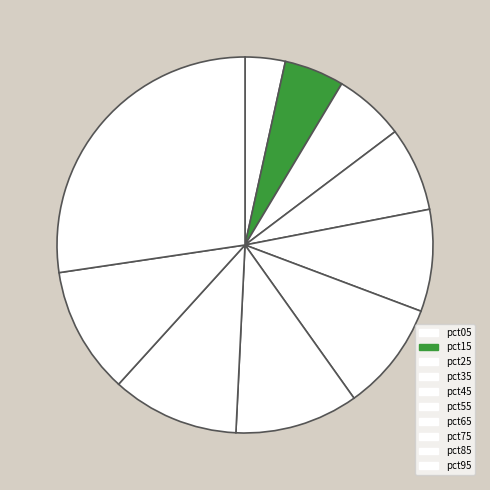

Is pct75 the majority of the pie?

No